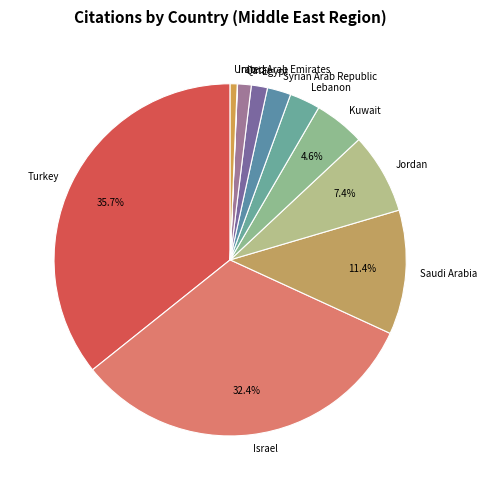

Approximately how many times larger is the value at Kuwait compared to Syrian Arab Republic?

2.1